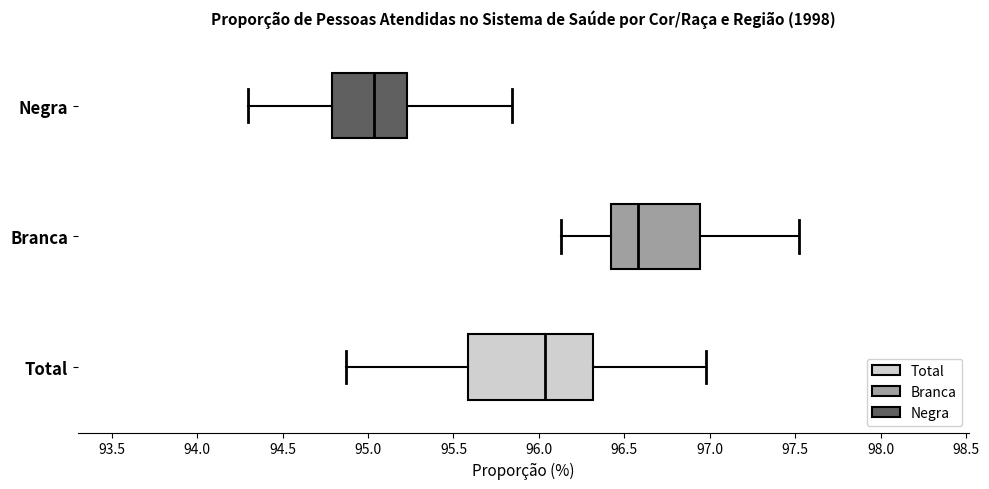

Reading bottom to top, read every box against the x-axis: the position of its median line, the range the box covers, and the ends of its whiskers. The values are not printed on the chart, so give them approximately, as read against the axis.

Total: median 96.05, box 95.60 to 96.30, whiskers 94.85 to 97.00
Branca: median 96.60, box 96.40 to 96.95, whiskers 96.15 to 97.50
Negra: median 95.05, box 94.80 to 95.25, whiskers 94.30 to 95.85